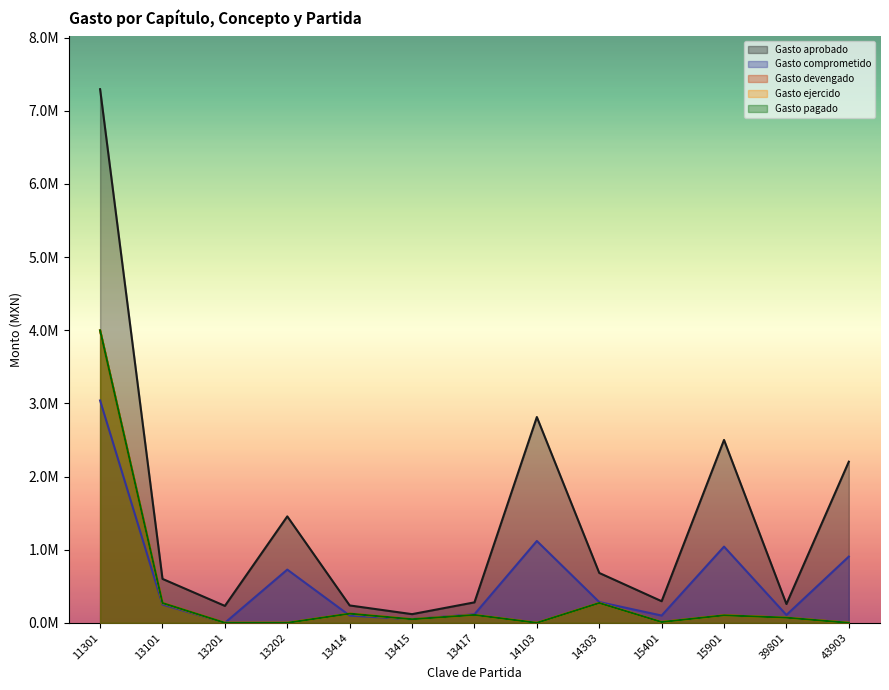

Reading left to right, transcribe all the data shown in this chart.

Gasto aprobado: 7295406.5	600588.0	231406.1	1455077.2	237565.6	118533.6	279764.2	2813506.6	681796.9	295443.2	2500322.0	257095.2	2202968.9
Gasto comprometido: 3039753.3	250245.0	0.0	727538.6	98985.6	49389.0	116568.4	1118808.1	284082.0	99396.0	1041800.8	107123.0	905329.9
Gasto devengado: 3997460.3	270554.5	0.0	0.0	125374.6	49061.3	107601.6	0.0	271121.1	10915.5	102651.9	70364.5	0.0
Gasto ejercido: 3997460.3	270554.5	0.0	0.0	125374.6	49061.3	107601.6	0.0	271121.1	10915.5	102651.9	70364.5	0.0
Gasto pagado: 3997460.3	270554.5	0.0	0.0	125374.6	49061.3	107601.6	0.0	271121.1	10915.5	102651.9	70364.5	0.0